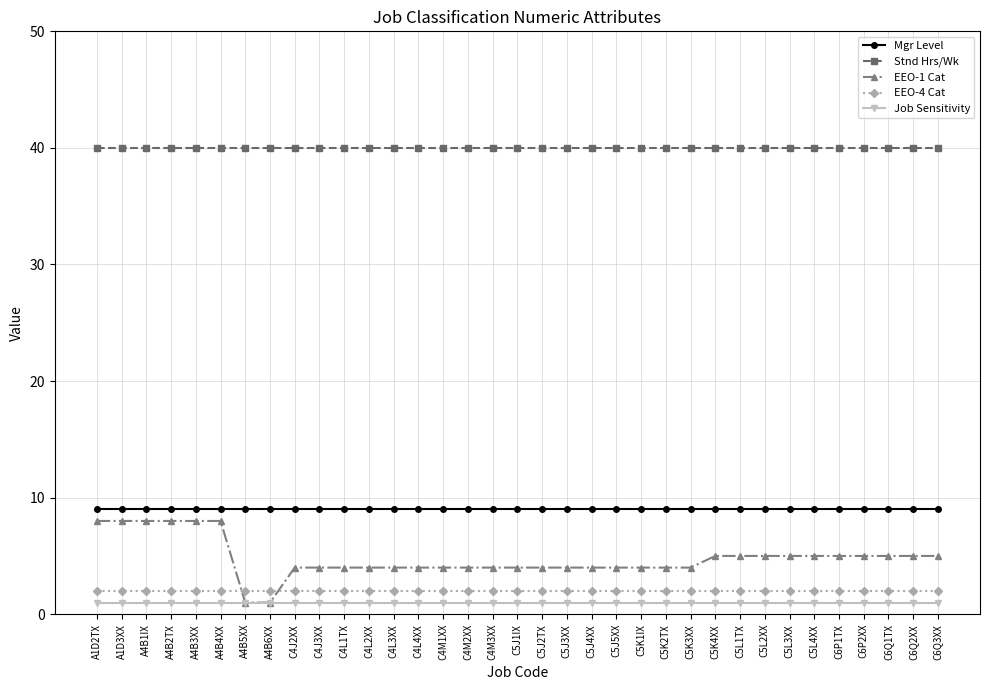

True or false: Job Sensitivity and EEO-4 Cat cross at least once.

False